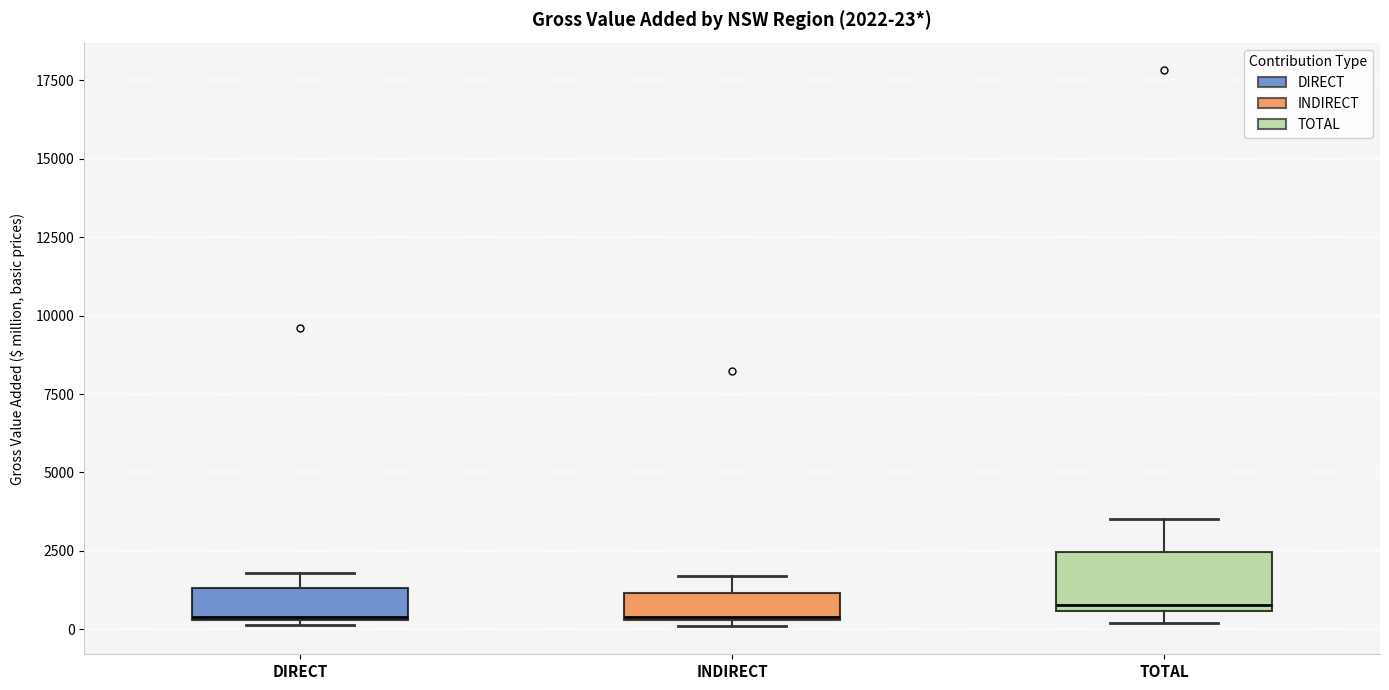

Comparing the boxes themselves (not the whiskers), which one is the tallest?

TOTAL